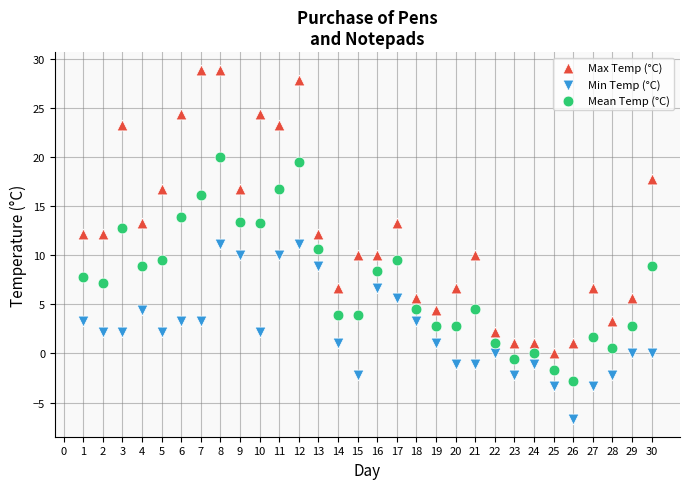

Which series has the widest spread of Y values?

Max Temp (°C)